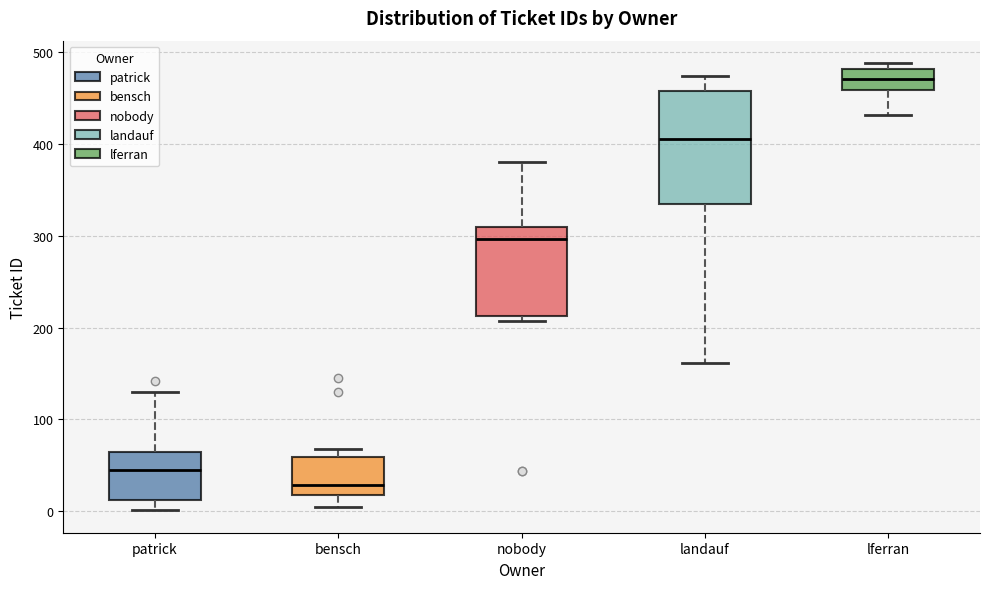

Reading left to right, read every box against the y-axis: the position of its median line, the range the box covers, and the ends of its whiskers. The values are not printed on the chart, so give them approximately, as read against the axis.

patrick: median 40, box 10 to 60, whiskers 0 to 130
bensch: median 30, box 20 to 60, whiskers 10 to 70
nobody: median 300, box 210 to 310, whiskers 210 (just below the box's lower edge) to 380
landauf: median 410, box 330 to 460, whiskers 160 to 470
lferran: median 470, box 460 to 480, whiskers 430 to 490